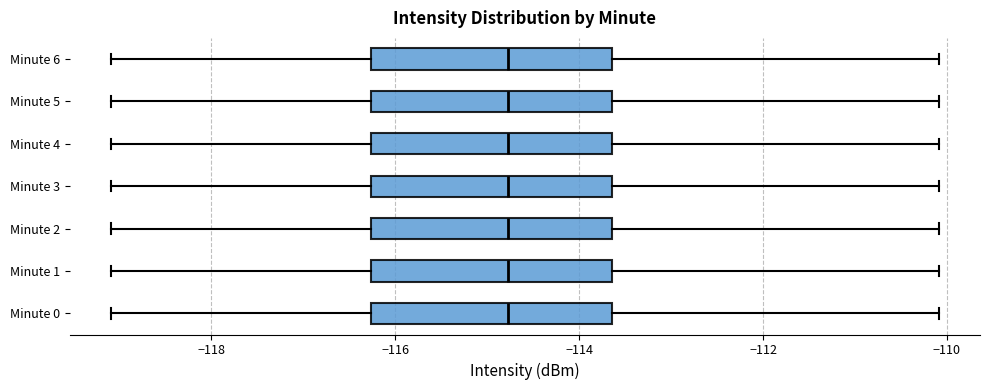

Where is the left edge of the box for Minute 1 on the x-axis? The values are not printed on the chart, so give them approximately, as read against the axis.

-116.2